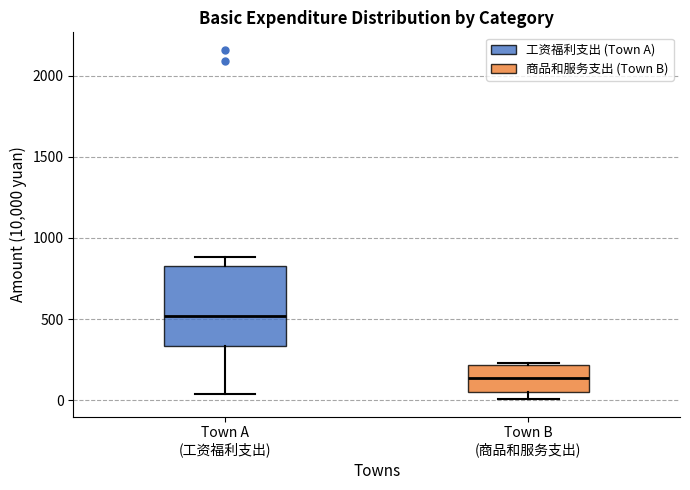

Where is the lower edge of the box for Town B (商品和服务支出) on the y-axis? The values are not printed on the chart, so give them approximately, as read against the axis.

50